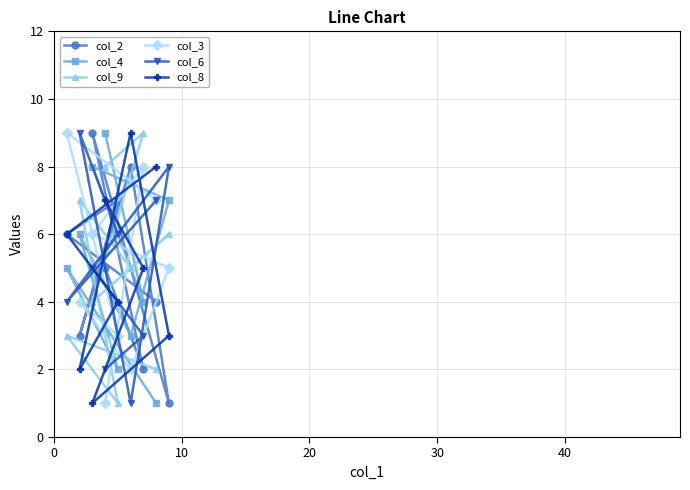

How many times do col_9 and col_6 cross each other?

3